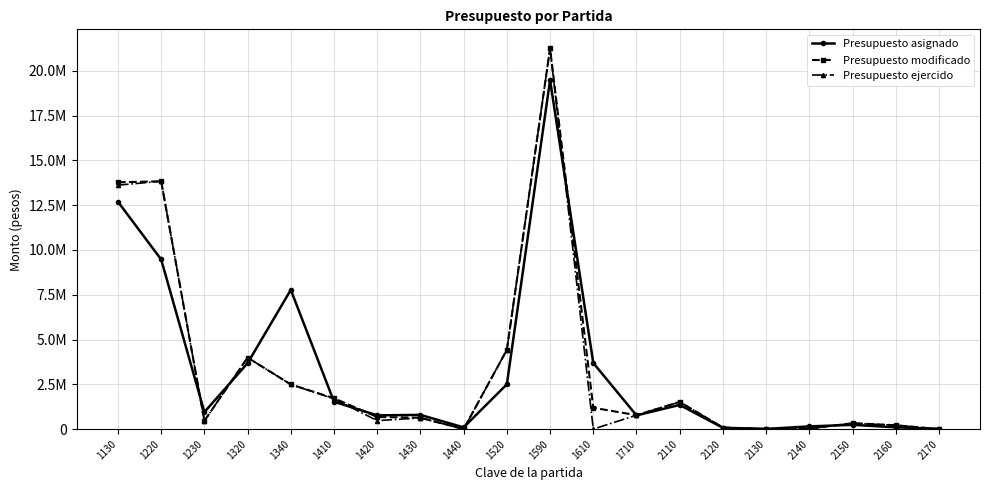

At how many categories does at least one series exceed 16559458?

1